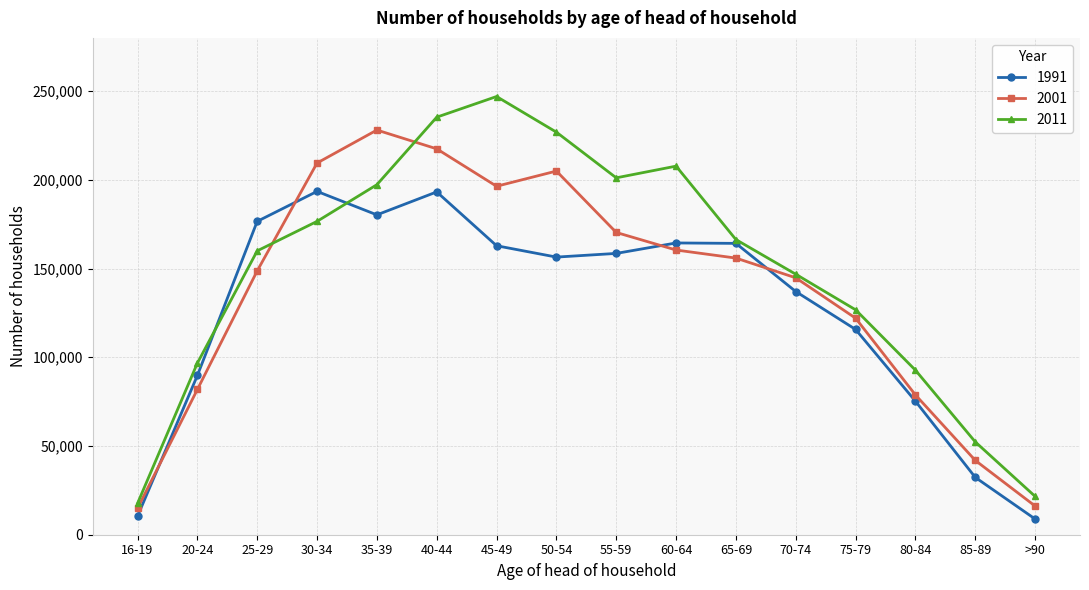

Rank the series by their average value, from highest to lowest.

2011, 2001, 1991